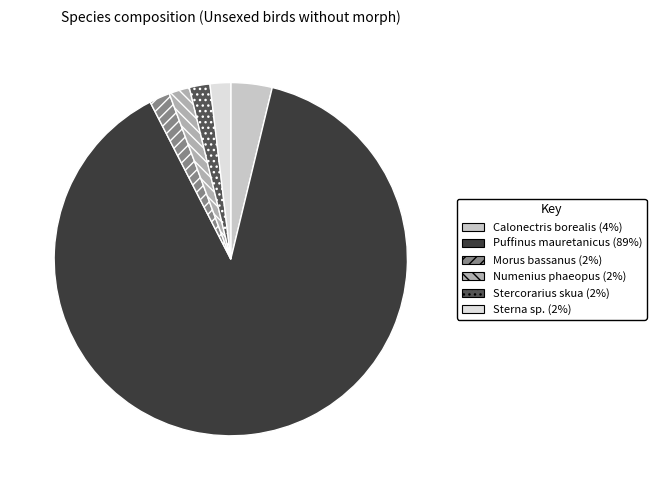

How many segments does this pie chart have?

6